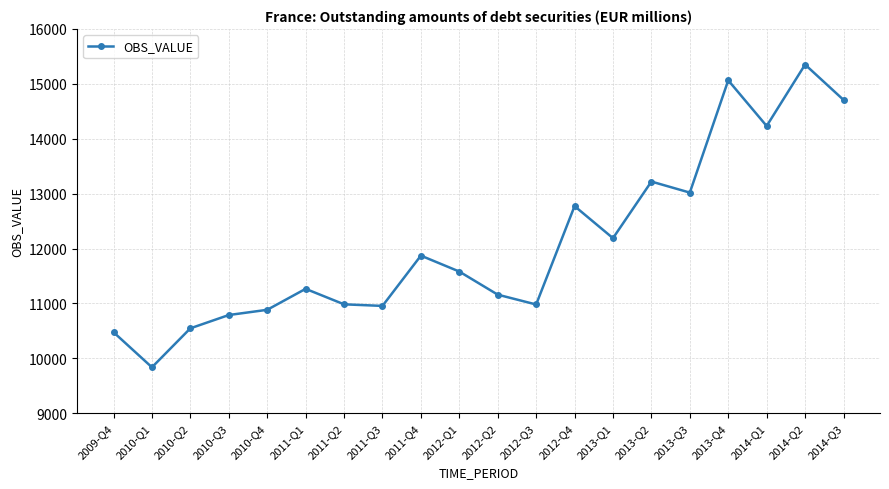

What is the sum of the values at 2014-Q2 and 2014-Q1?

29583